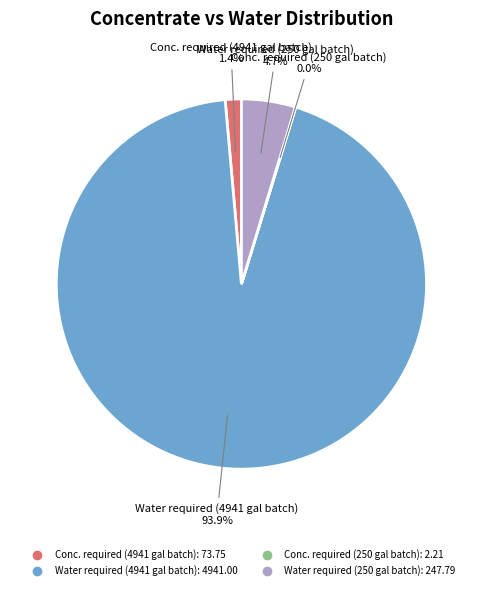

Is there a majority slice in this chart?

Yes